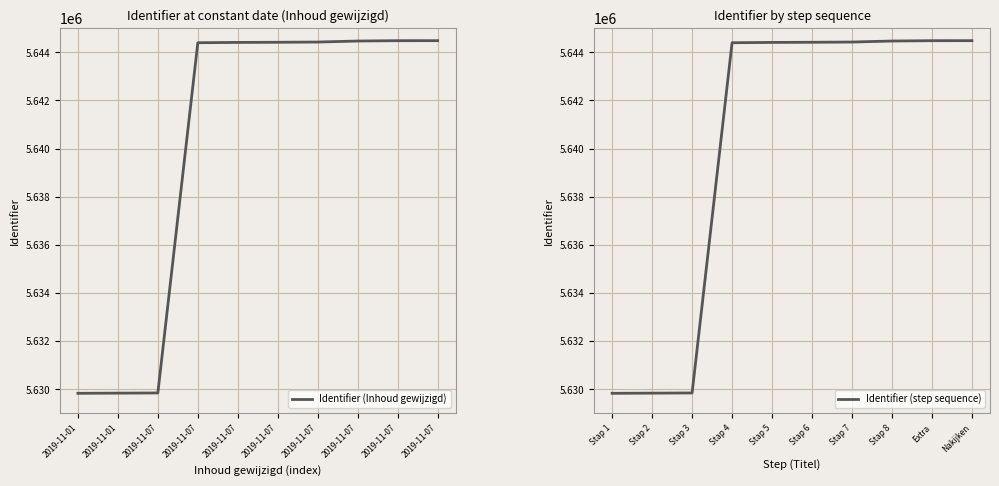

What value does the Identifier (step sequence) series have at Stap 1?

5629831